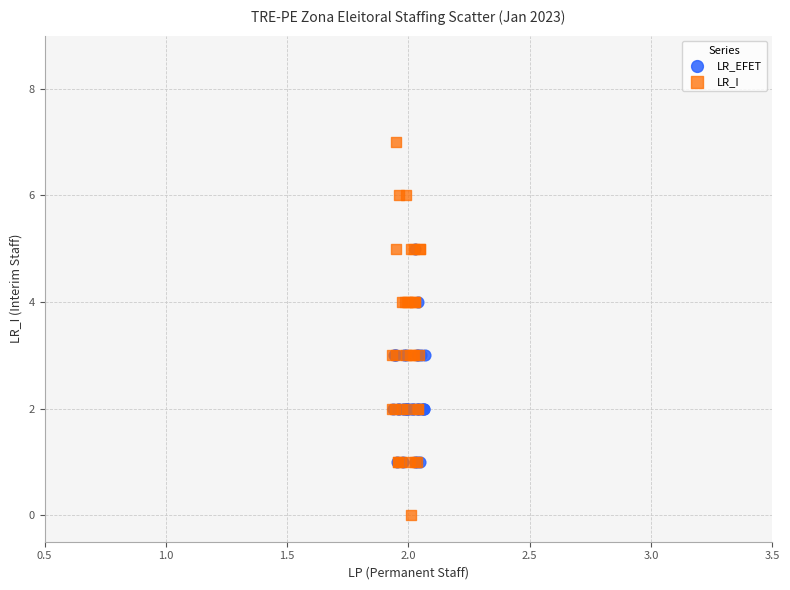

Which series contains the lowest Y value?

LR_I